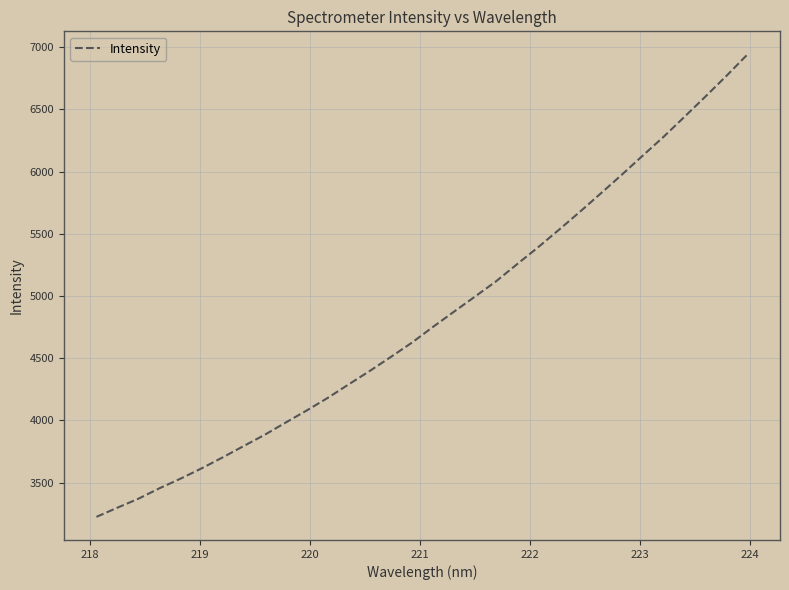

What is the difference between the maximum and minimum values?

3715.6